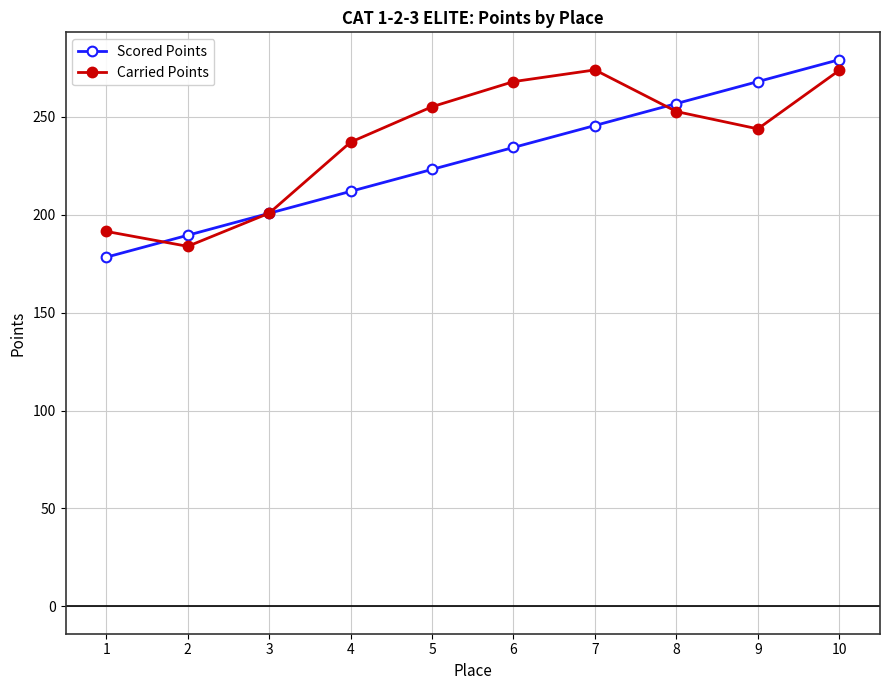

At how many categories does at least one series exceed 253?

6